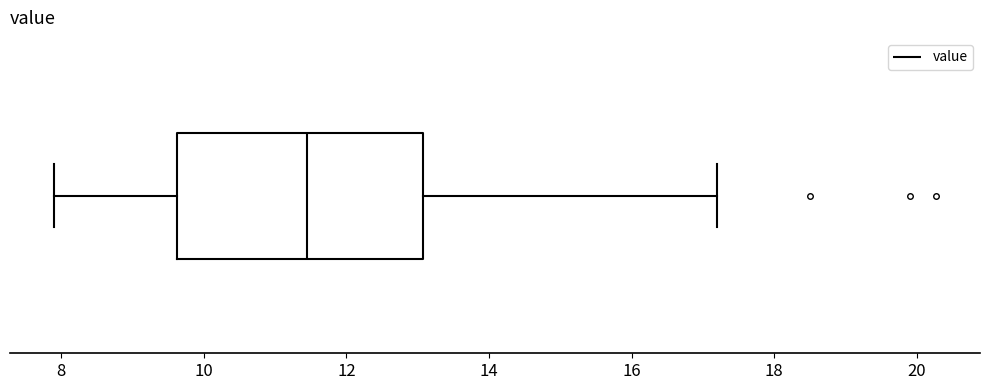

Transcribe this box plot: give where the median line is, the range the box spans, and where the two whiskers end, as read against the x-axis. The values are not printed on the chart, so give them approximately, as read against the axis.

median 11.4, box 9.6 to 13.0, whiskers 8.0 to 17.2